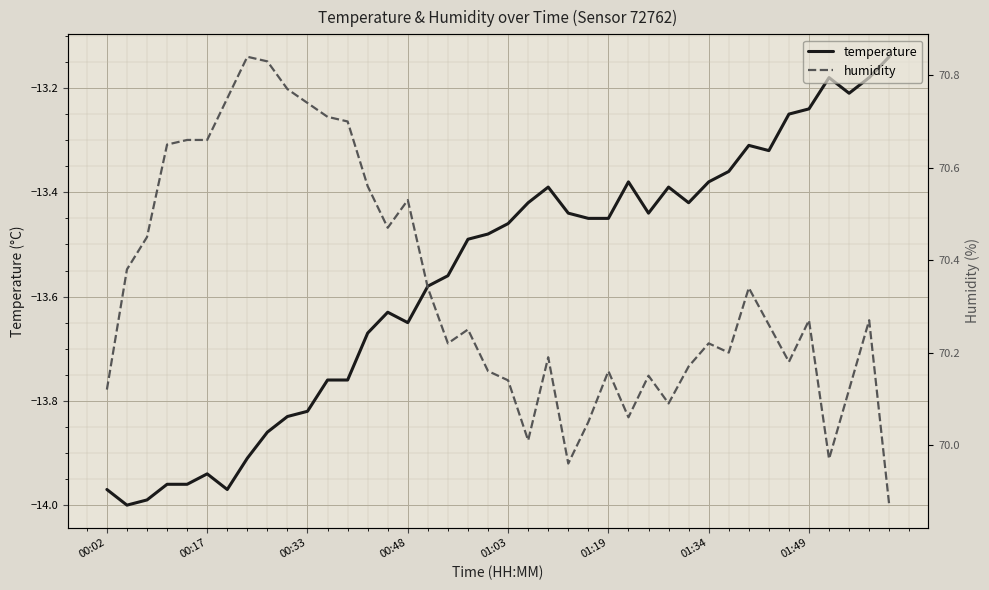

True or false: temperature and humidity cross at least once.

False